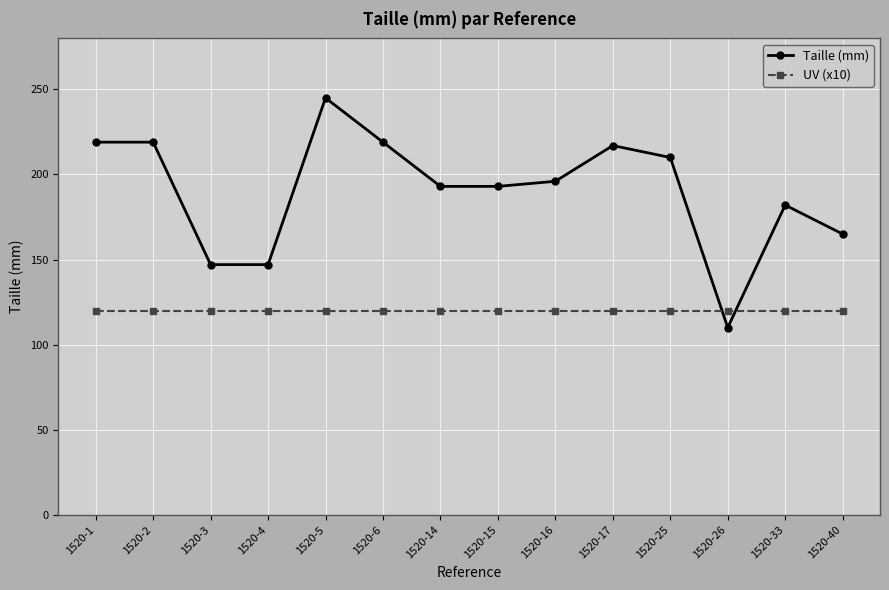

What are all the series names shown in the legend?

Taille (mm), UV (x10)